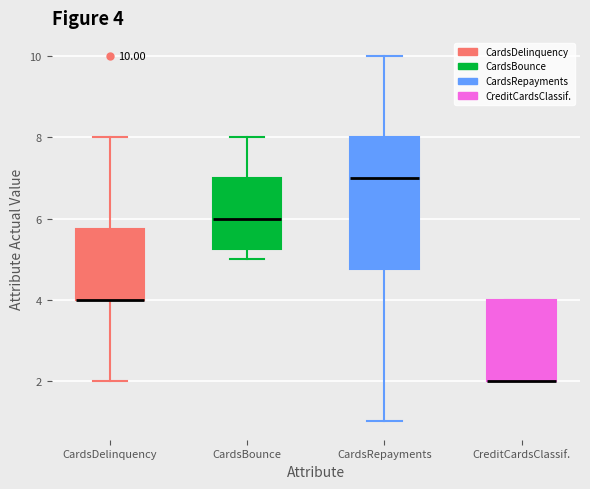

Comparing the boxes themselves (not the whiskers), which one is the tallest?

CardsRepayments